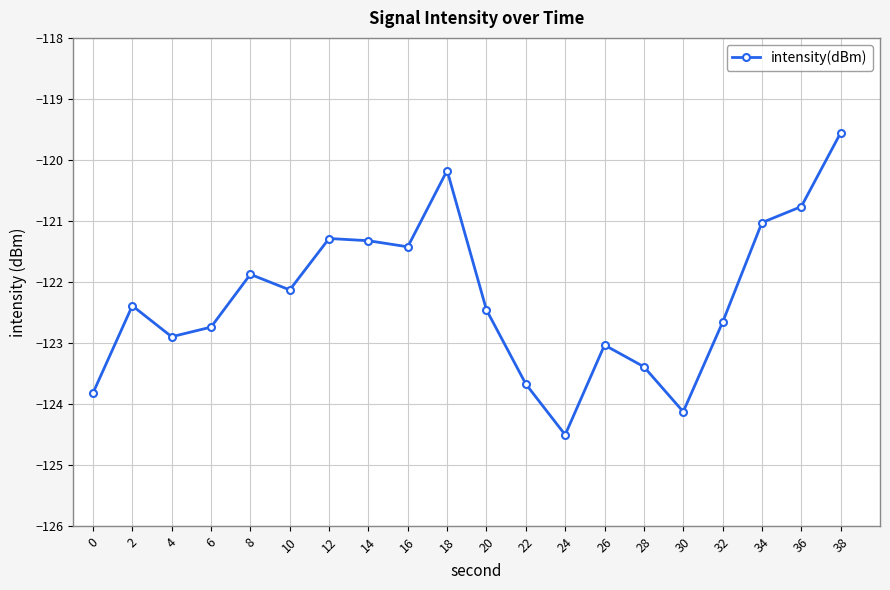

Which has a higher value, 14 or 2?

14